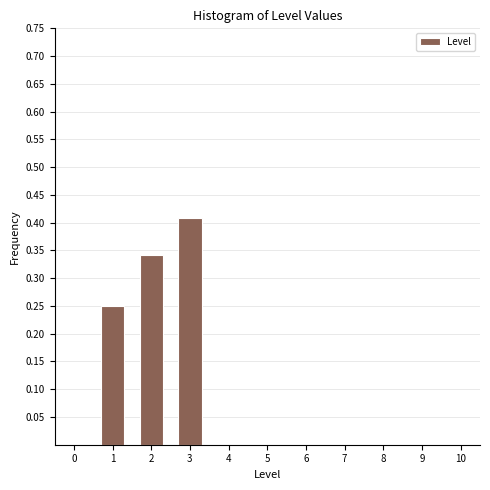

List the labels in order of value, largest first.

3, 2, 1